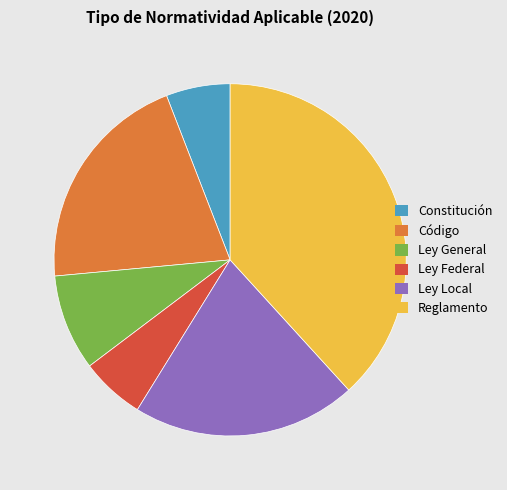

Which slice is the largest?

Reglamento